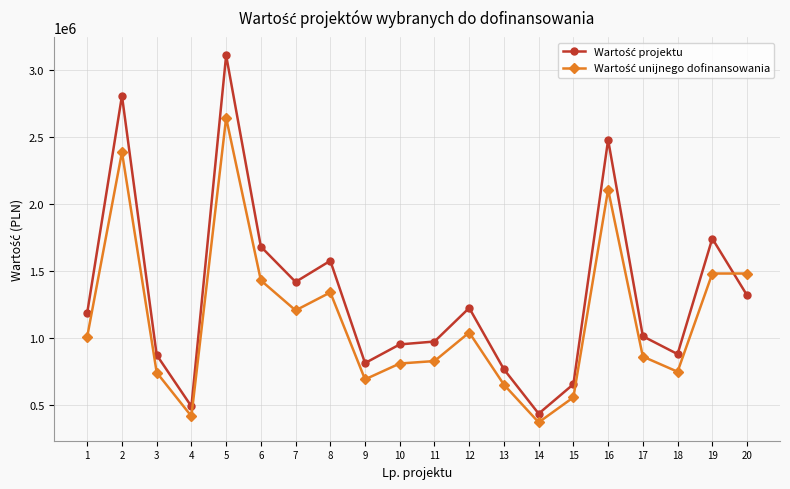

At which category is the sum across all series the highest?

5